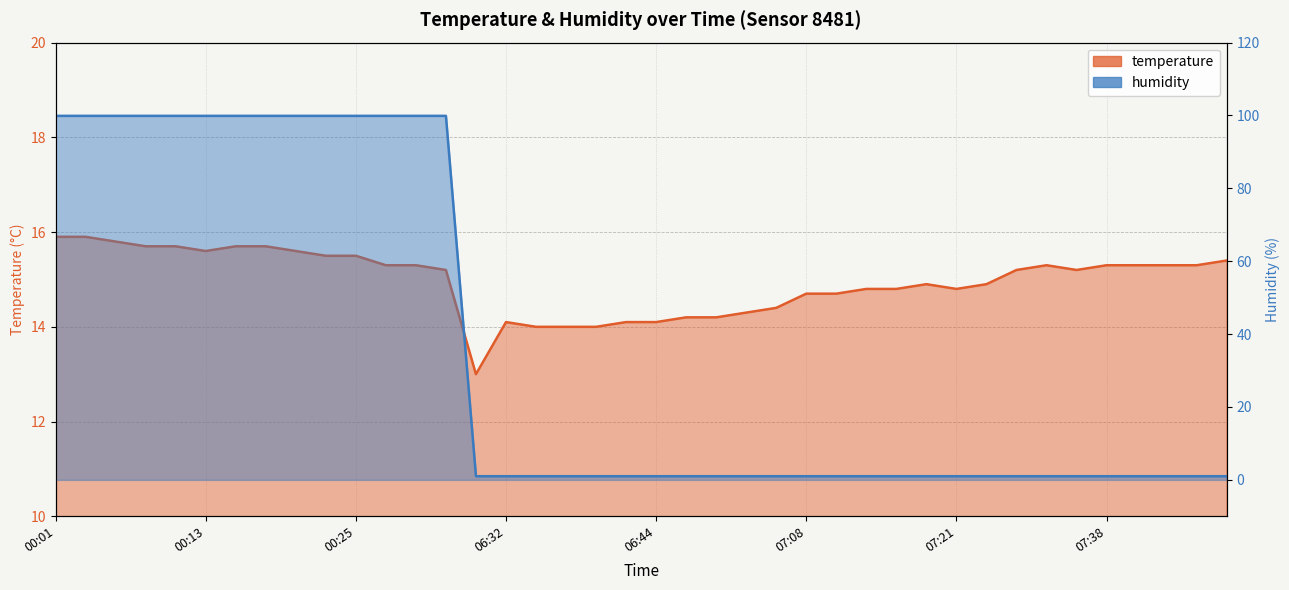

Rank the categories by humidity value from lowest to highest.

06:29, 06:32, 06:34, 06:37, 06:39, 06:42, 06:44, 06:46, 06:49, 06:51, 07:06, 07:08, 07:11, 07:13, 07:16, 07:18, 07:21, 07:28, 07:30, 07:33, 07:35, 07:38, 07:40, 07:42, 07:45, 07:47, 00:01, 00:04, 00:06, 00:08, 00:11, 00:13, 00:16, 00:18, 00:21, 00:23, 00:25, 00:28, 00:30, 00:33